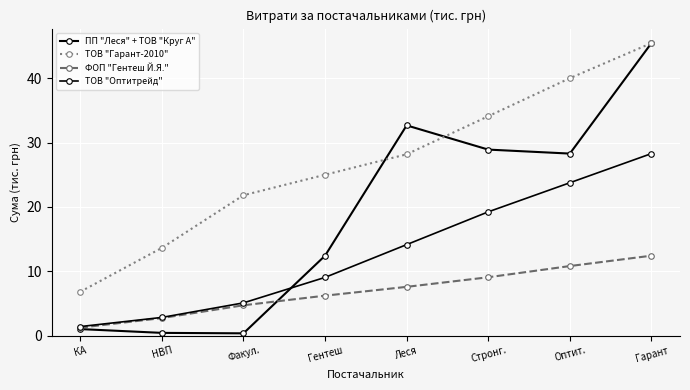

Does the chart have visible grid lines?

Yes